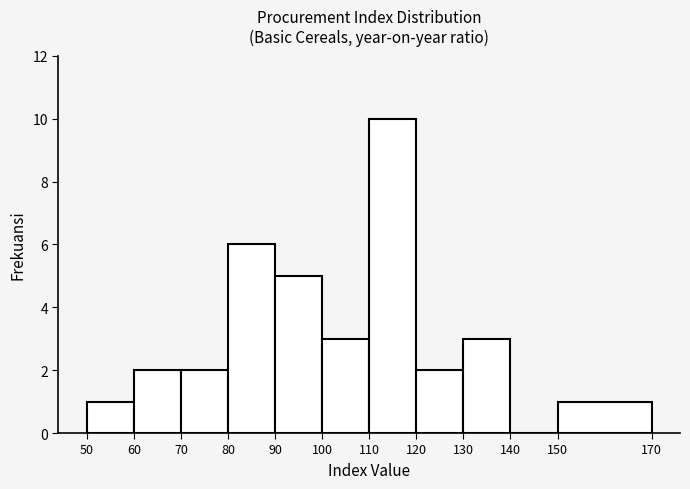

What is the height of the bar covering 50 to 60 on the x-axis? The values are not printed on the chart, so give them approximately, as read against the axis.

1